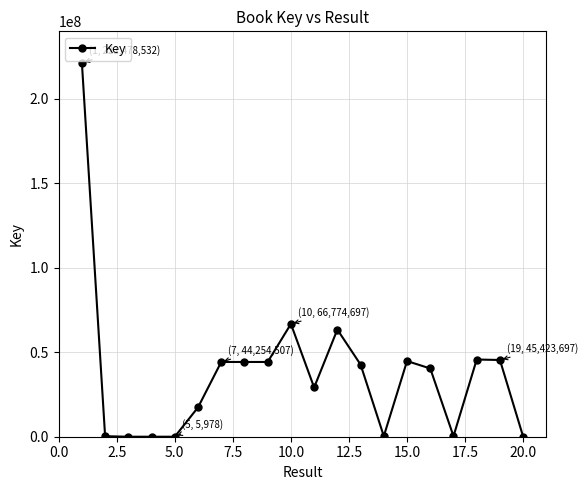

What is the average value?

37548651